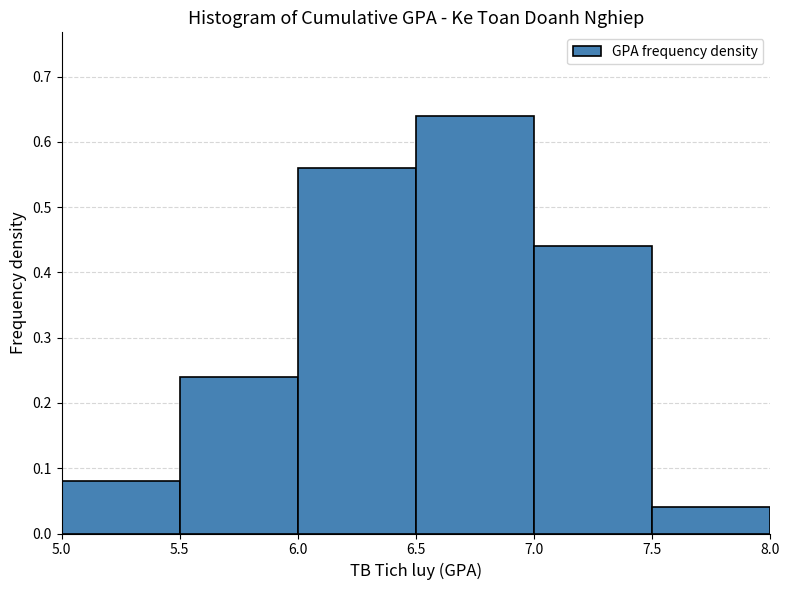

Reading left to right, list every bar in this chart as the range it spans on the x-axis followed by its height. The values are not printed on the chart, so give them approximately, as read against the axis.

5.0 to 5.5: 0.08
5.5 to 6.0: 0.24
6.0 to 6.5: 0.56
6.5 to 7.0: 0.64
7.0 to 7.5: 0.44
7.5 to 8.0: 0.04